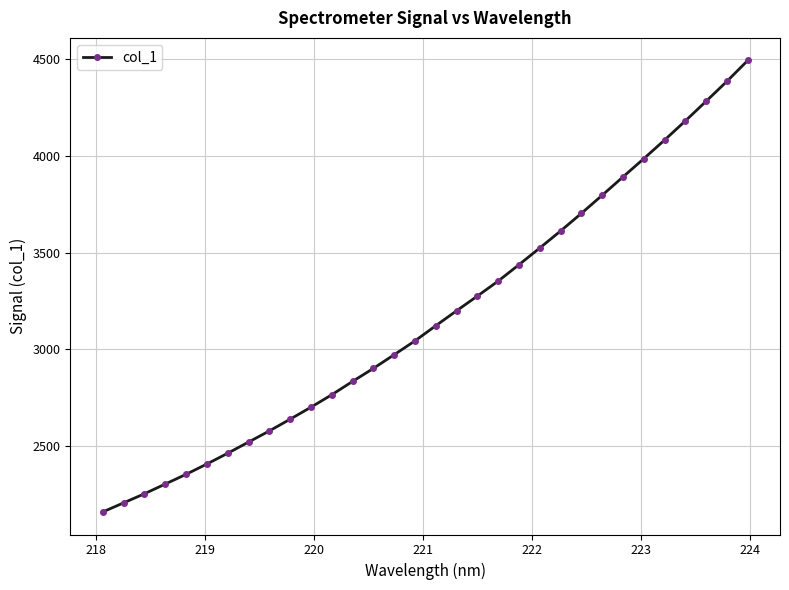

What is the difference between the maximum and second lowest values?

2283.9